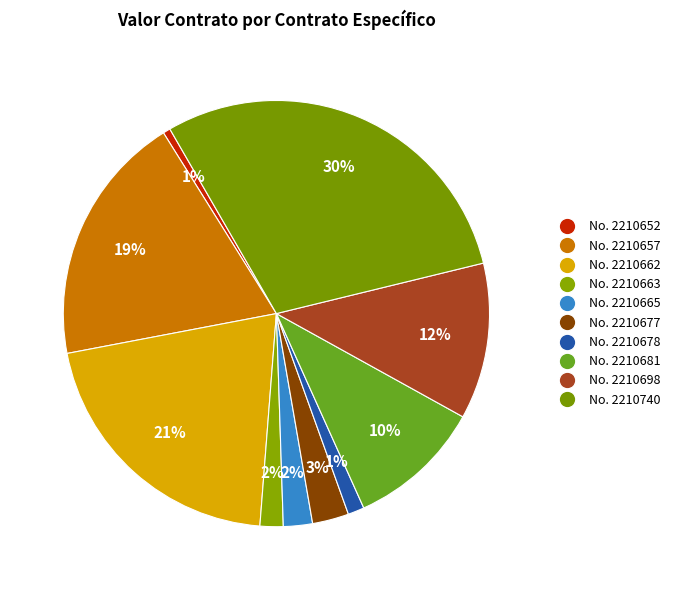

Is it true that No. 2210662 is 30% of the pie?

False